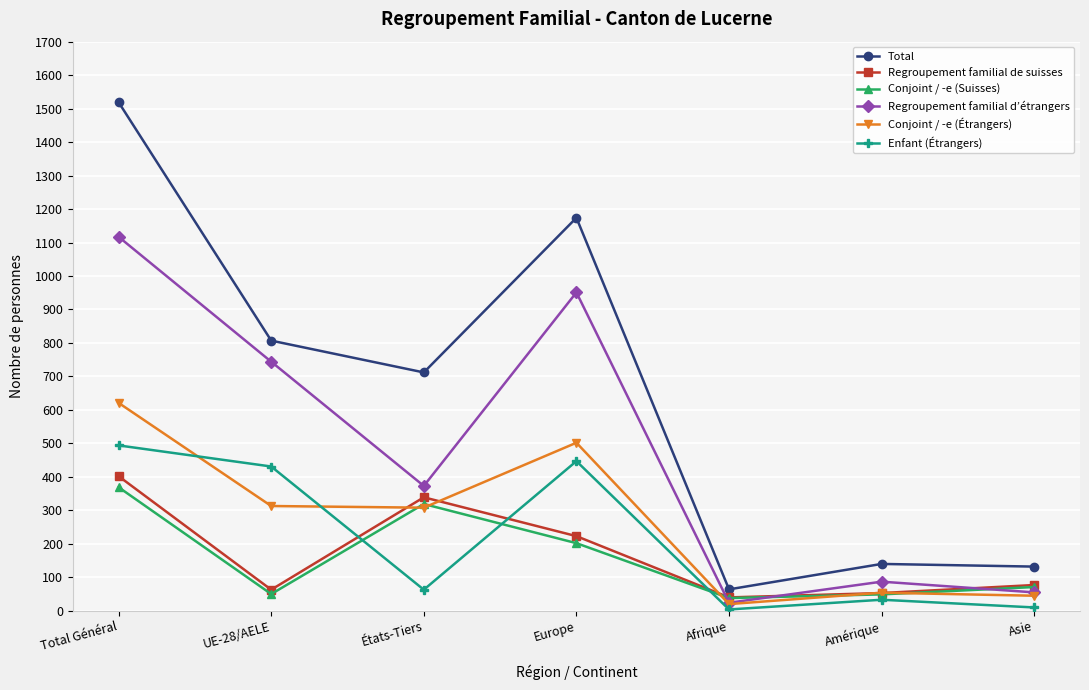

Between which two adjacent categories do Regroupement familial de suisses and Enfant (Étrangers) first intersect?

UE-28/AELE and États-Tiers